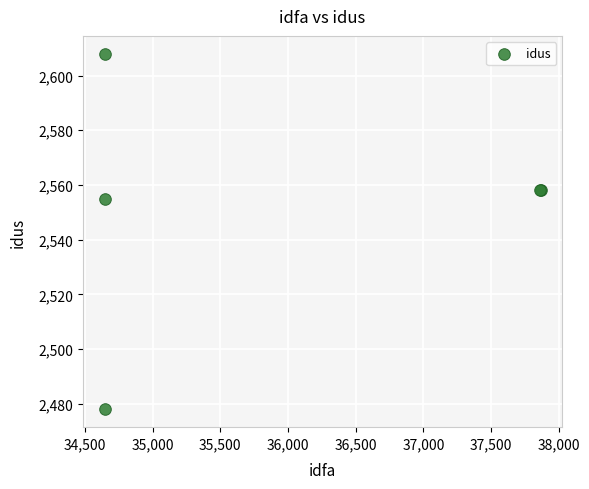

What Y value in the scatter plot is closest to 2543?

2555